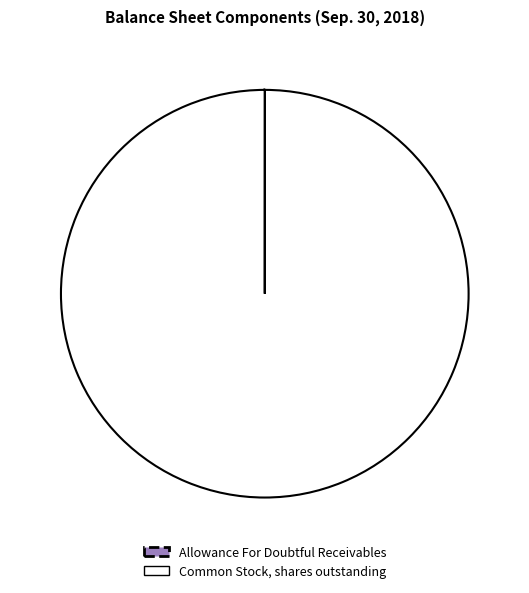

True or false: Common Stock, shares outstanding accounts for 100% of the total.

True